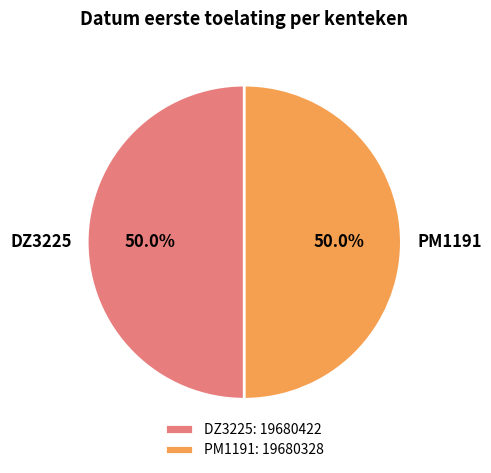

Combined, what portion of the pie is PM1191 and DZ3225?

100.0%